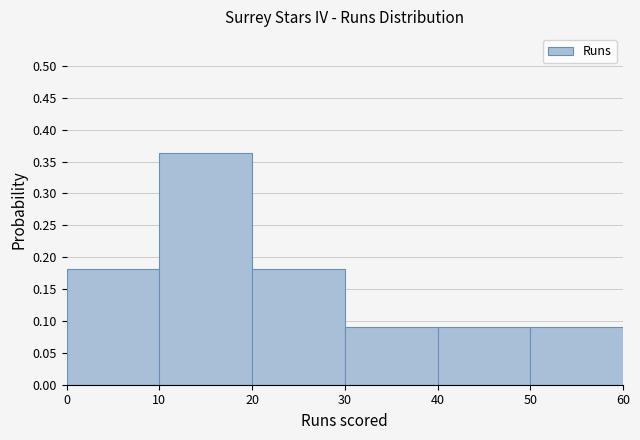

Reading left to right, transcribe this chart: for each bar, give the range it covers on the x-axis and its height. The values are not printed on the chart, so give them approximately, as read against the axis.

0 to 10: 0.180
10 to 20: 0.365
20 to 30: 0.180
30 to 40: 0.090
40 to 50: 0.090
50 to 60: 0.090